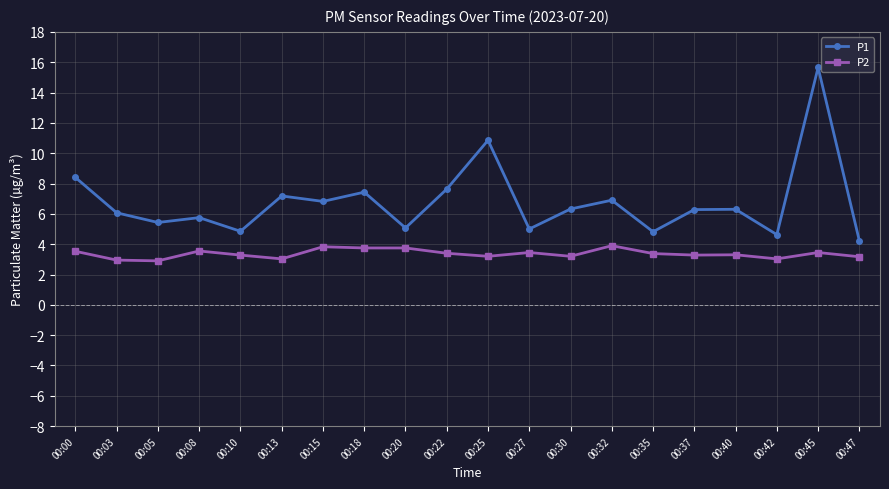

The P1 series shows 1.8 at 00:03. True or false?

False